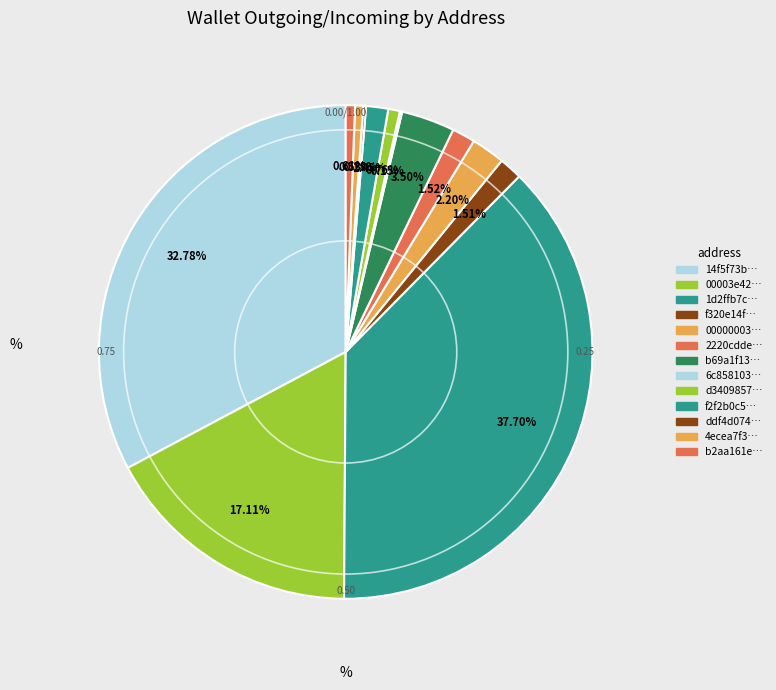

Rank the categories by value from highest to lowest.

1d2ffb7c362d981b, 14f5f73b72982c77, 00003e42bfac0176, b69a1f138bb4a588, 000000030ae8727e, 2220cdde58bee5db, f320e14f845767f6, f2f2b0c5431c7416, d340985731b27486, b2aa161e73f5f9d8, 4ecea7f30fb83058, ddf4d074f82c45f8, 6c85810317802f9f